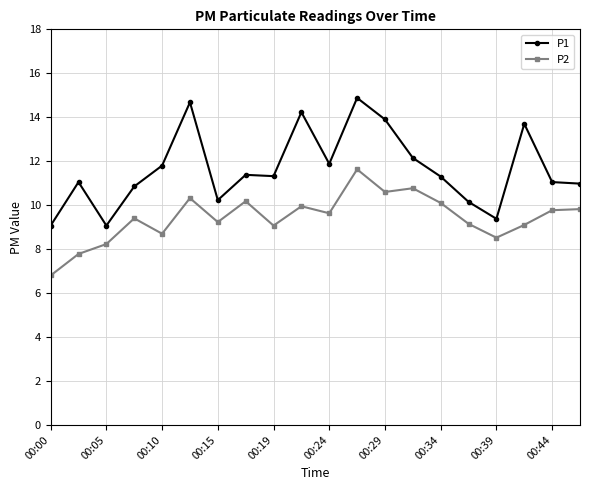

What is the value of the P2 point at the 1st from the left?

6.8